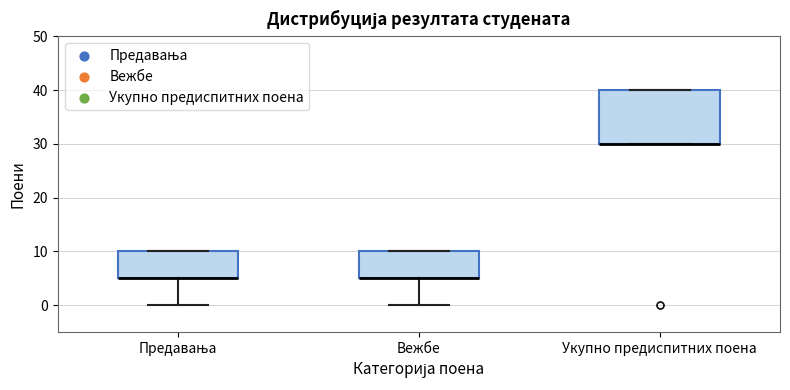

Where is the upper edge of the box for Укупно предиспитних поена on the y-axis? The values are not printed on the chart, so give them approximately, as read against the axis.

40